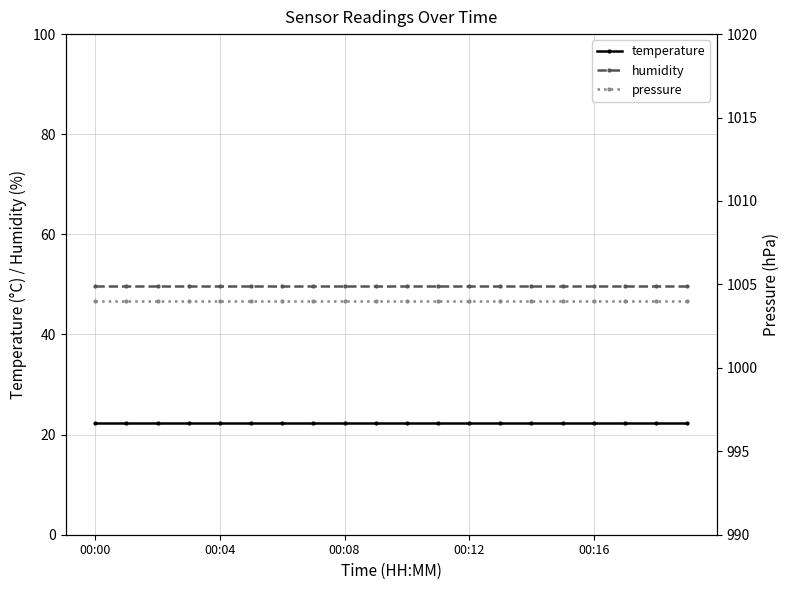

What position from the right is 11?

9